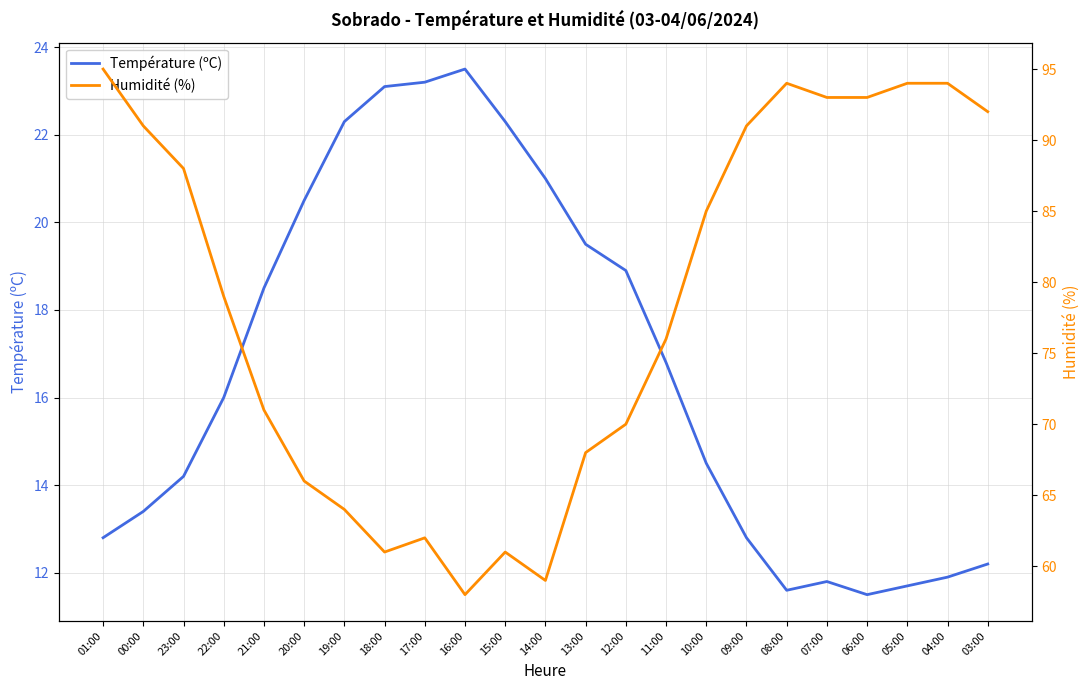

Is it true that Humidité (%) equals 18.6 at 12:00?

False